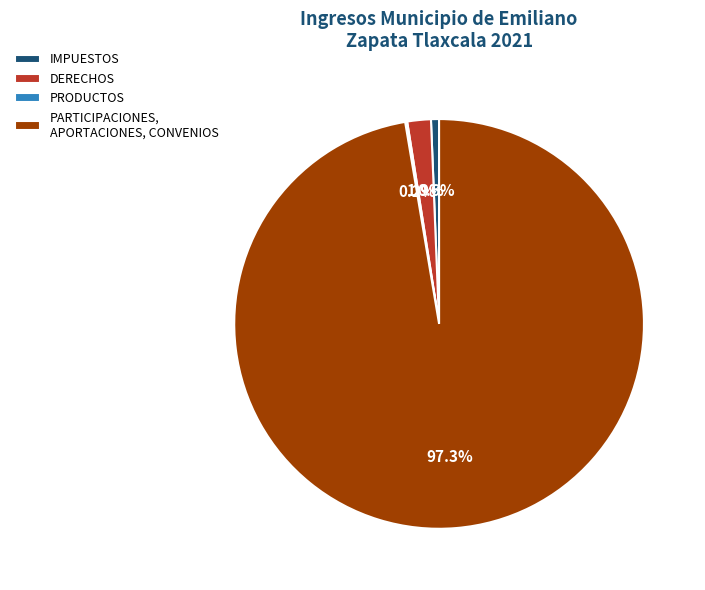

Approximately how many times larger is the value at PARTICIPACIONES, APORTACIONES, CONVENIOS compared to IMPUESTOS?

153.6